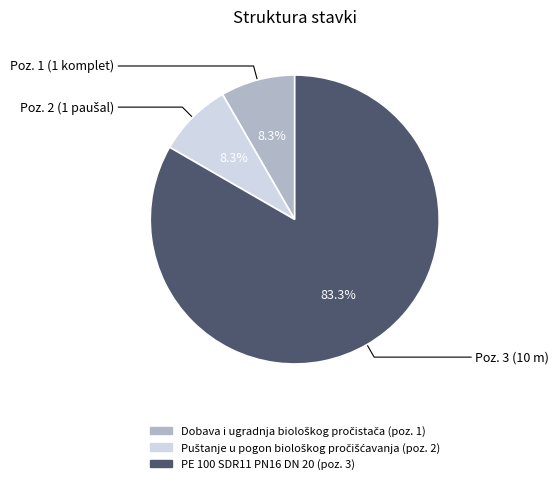

What is the largest slice in the pie chart?

PE 100 SDR11 PN16 DN 20 (poz. 3)